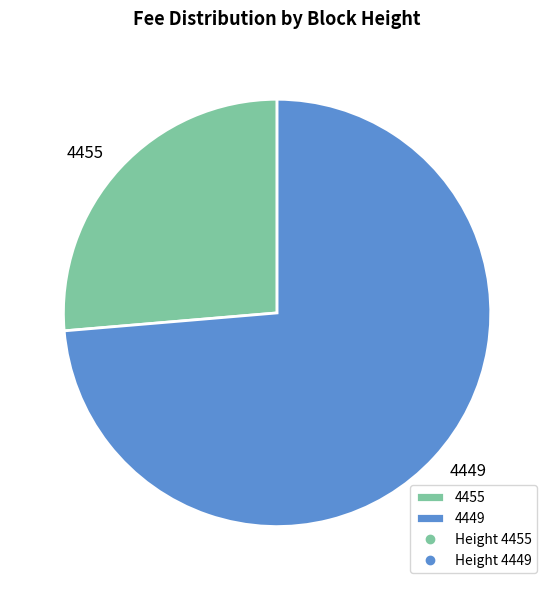

What is the largest slice in the pie chart?

4449